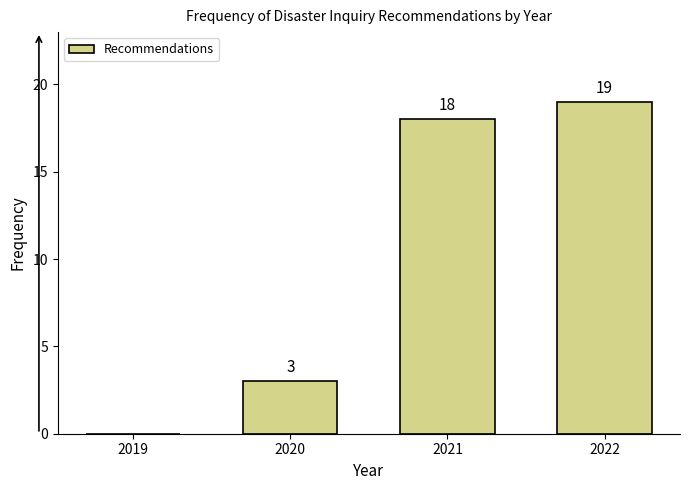

Reading left to right, list all the values displayed in this chart.

2019=0	2020=3	2021=18	2022=19